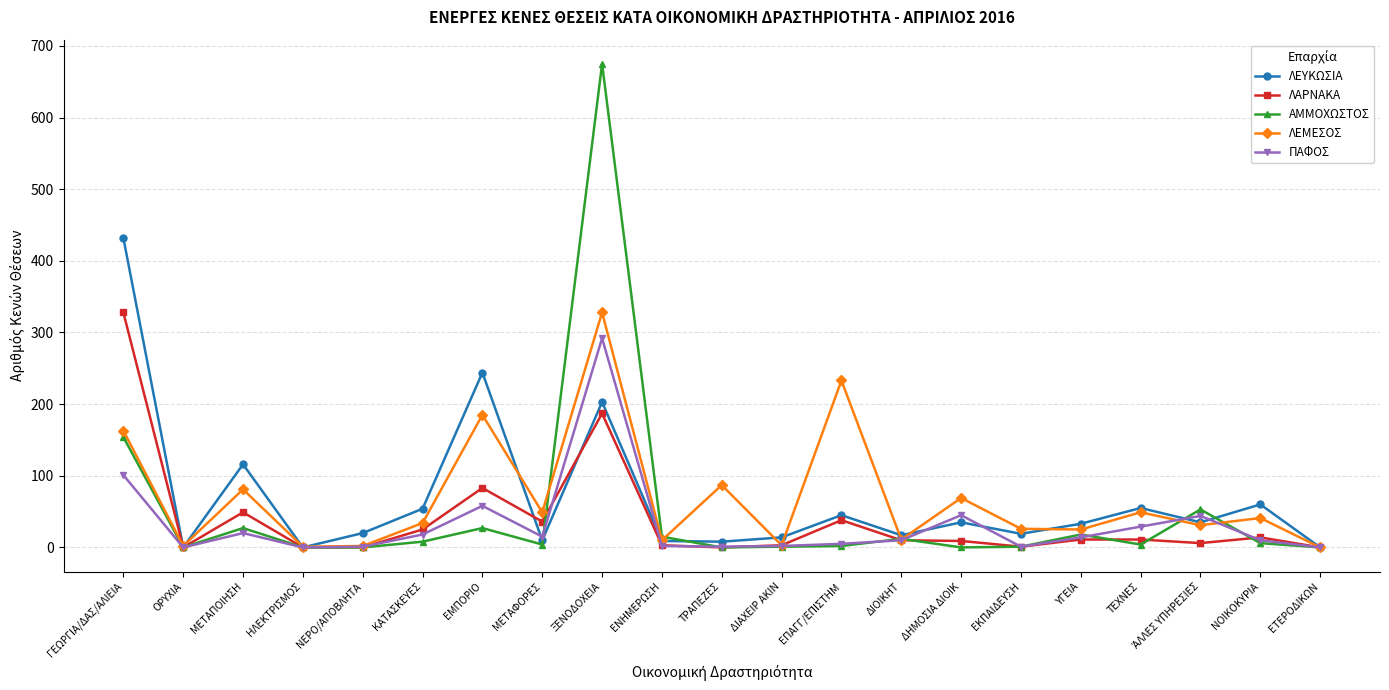

Does the chart have visible grid lines?

Yes